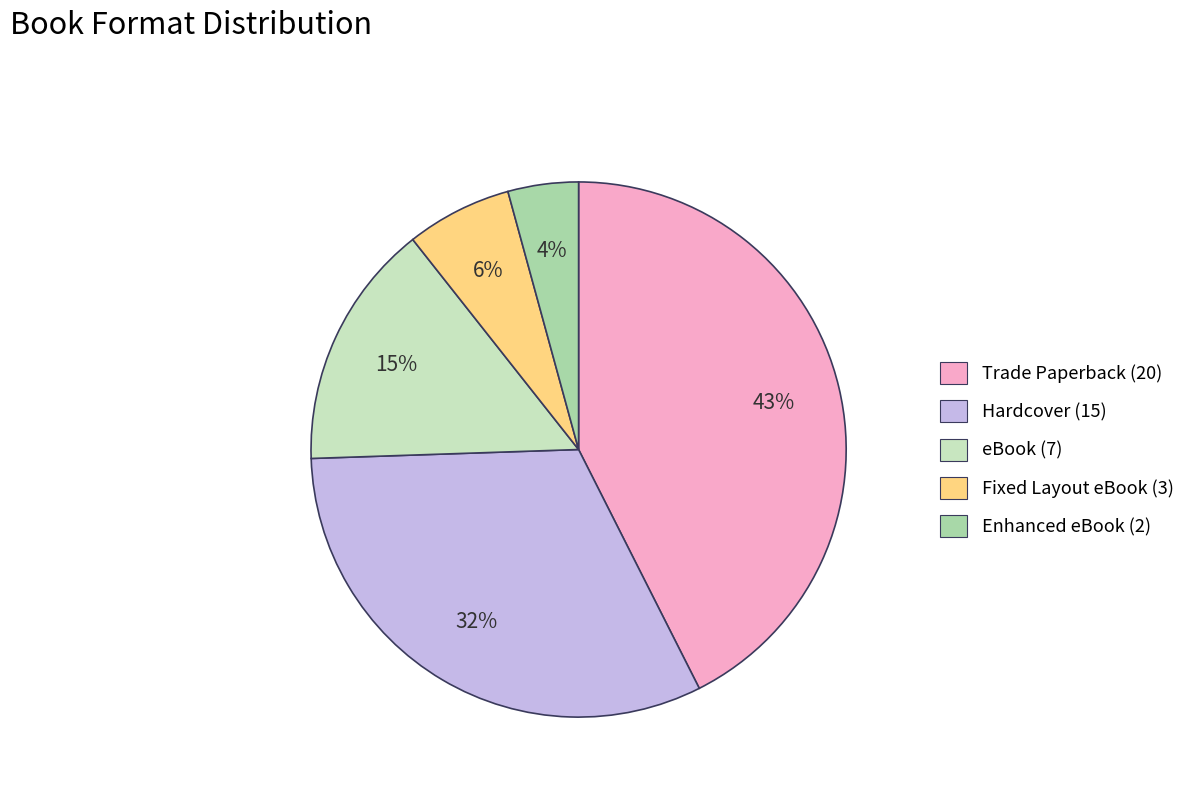

Rank the categories by value from lowest to highest.

Enhanced eBook, Fixed Layout eBook, eBook, Hardcover, Trade Paperback